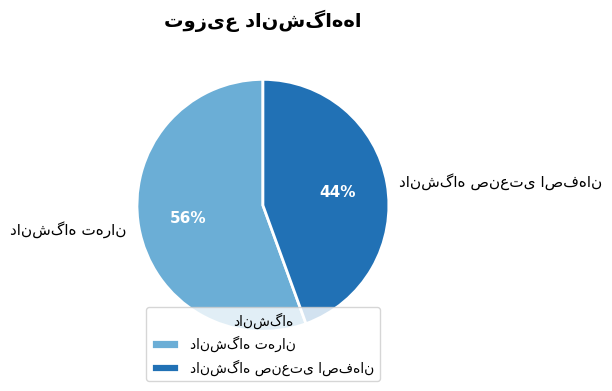

To the nearest percent, what is the average slice percentage?

50%